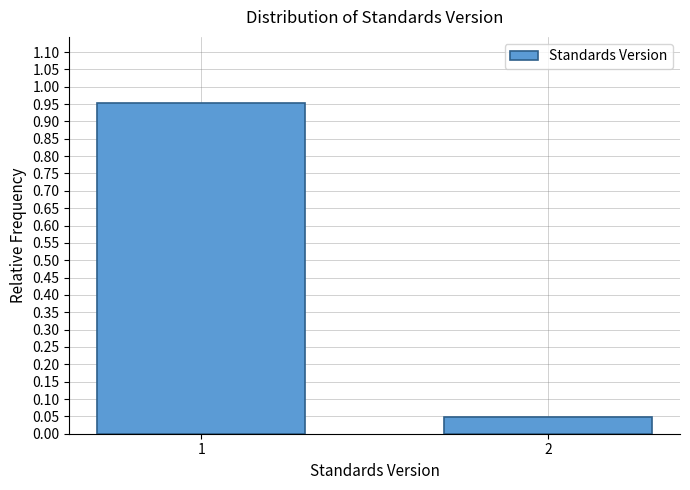

What is the change in value from 1 to 2?

-0.9